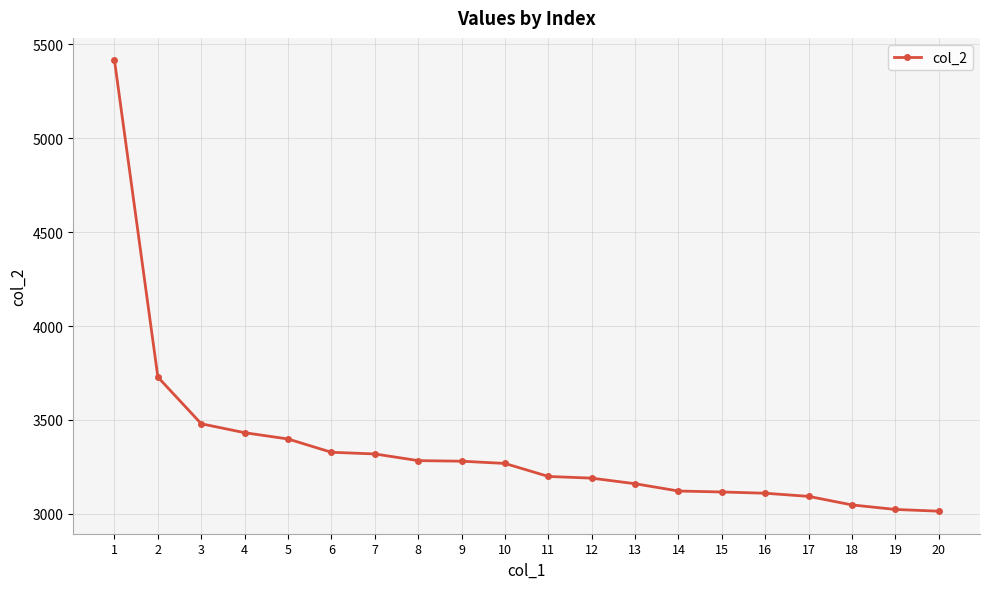

What is the value of the 3rd point from the left?

3479.2